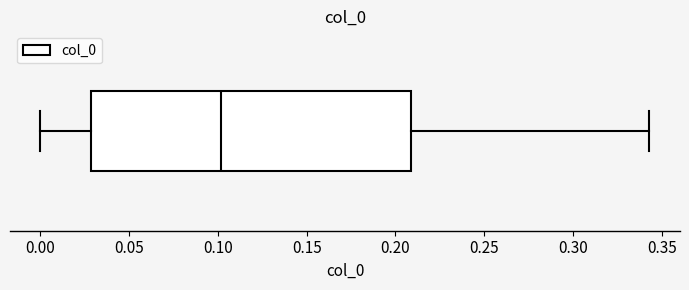

Read this box plot against the x-axis: the position of the median line, the range covered by the box, and the ends of both whiskers. The values are not printed on the chart, so give them approximately, as read against the axis.

median 0.100, box 0.030 to 0.210, whiskers 0.000 to 0.345